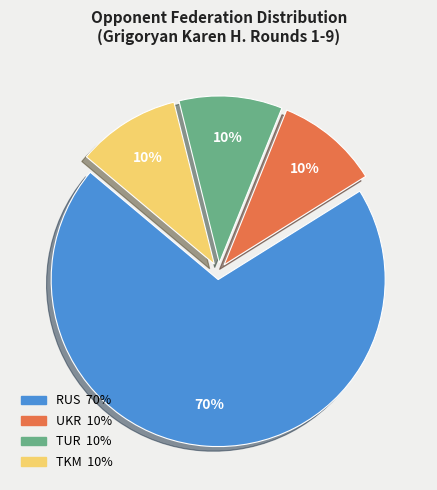

To the nearest percent, what is the difference between the largest and smallest slice percentages?

60%